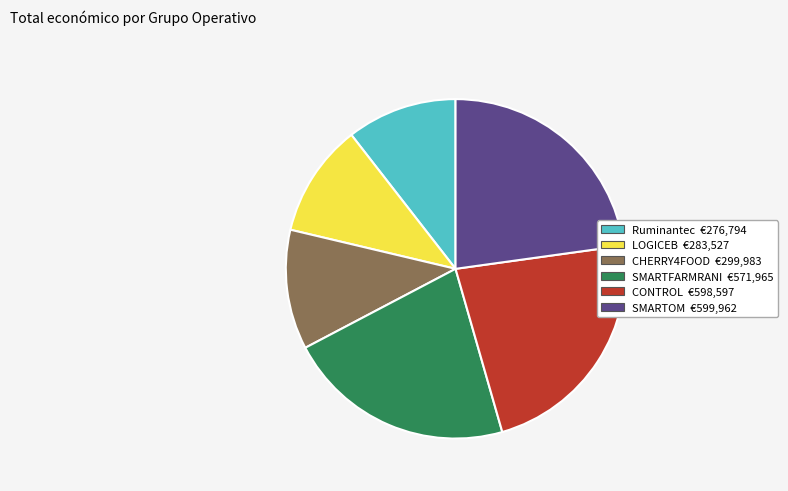

Do LOGICEB and SMARTFARMRANI together represent more than half of the pie?

No